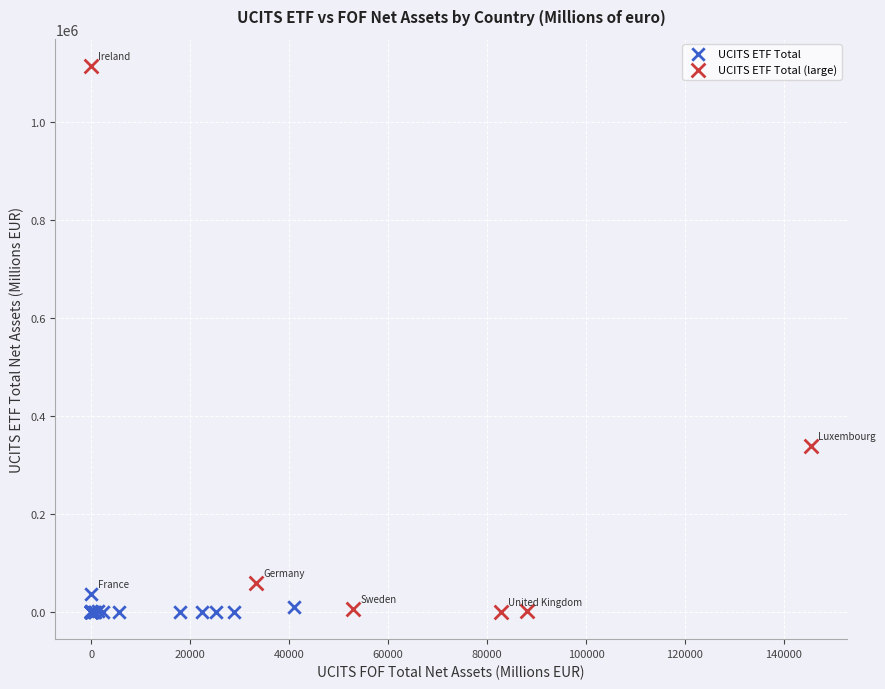

Which series contains the highest Y value?

UCITS ETF Total (large)